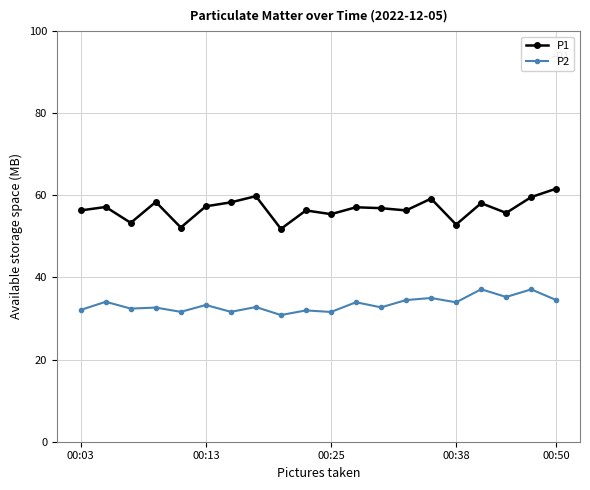

List the series in order of their overall mean, lowest first.

P2, P1